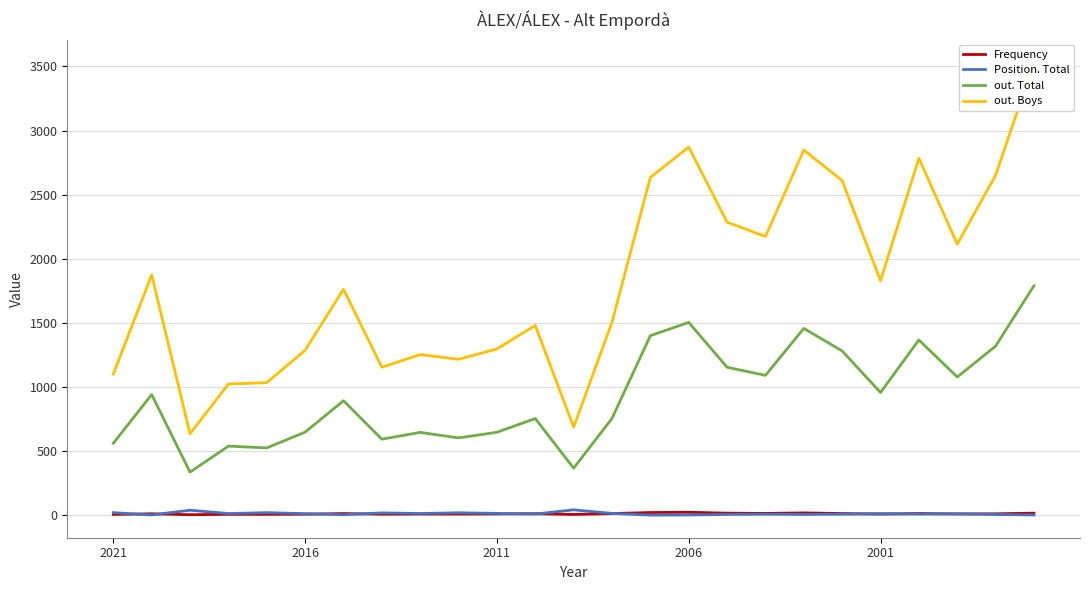

How many interior local valleys does the out. Boys series have?

7